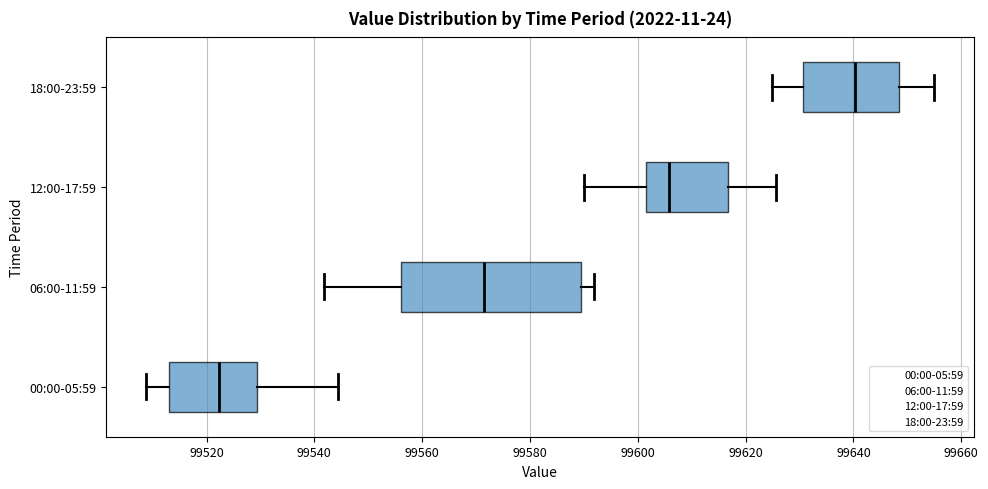

Reading bottom to top, read every box against the x-axis: the position of its median line, the range the box covers, and the ends of its whiskers. The values are not printed on the chart, so give them approximately, as read against the axis.

00:00-05:59: median 99522, box 99514 to 99530, whiskers 99508 to 99544
06:00-11:59: median 99572, box 99556 to 99590, whiskers 99542 to 99592
12:00-17:59: median 99606, box 99602 to 99616, whiskers 99590 to 99626
18:00-23:59: median 99640, box 99630 to 99648, whiskers 99624 to 99656